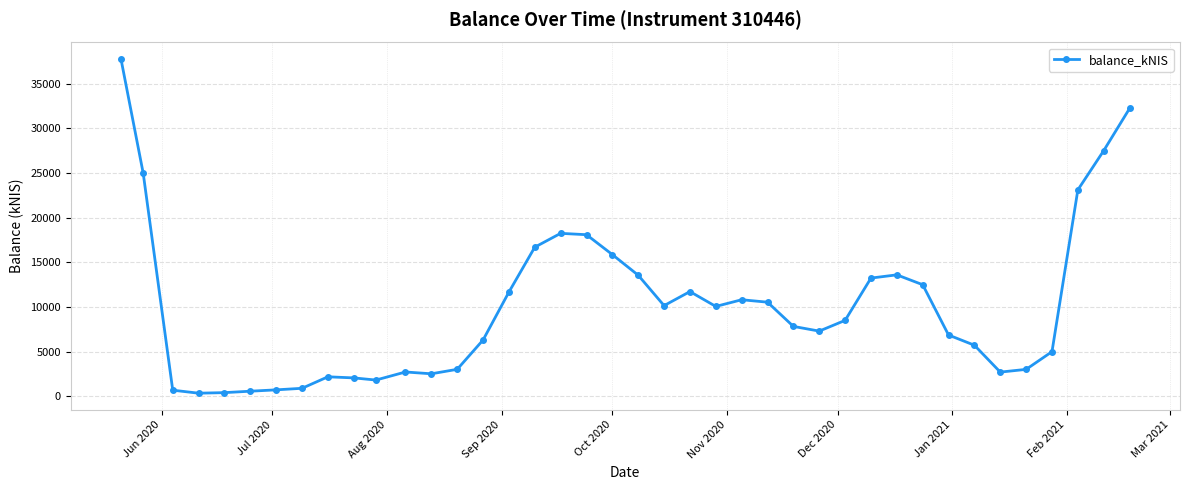

What is the value of the 21st point from the left?

13542.6